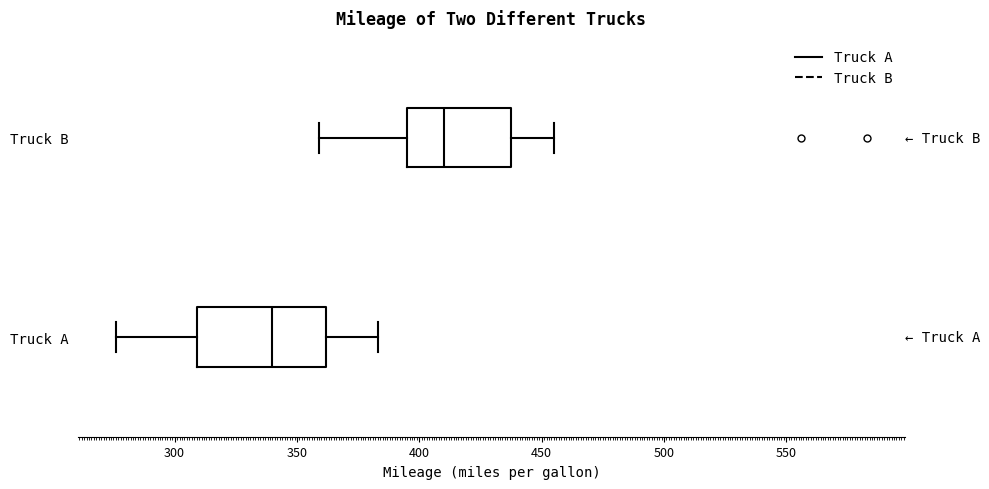

Which box's median line is the furthest to the right?

Truck B